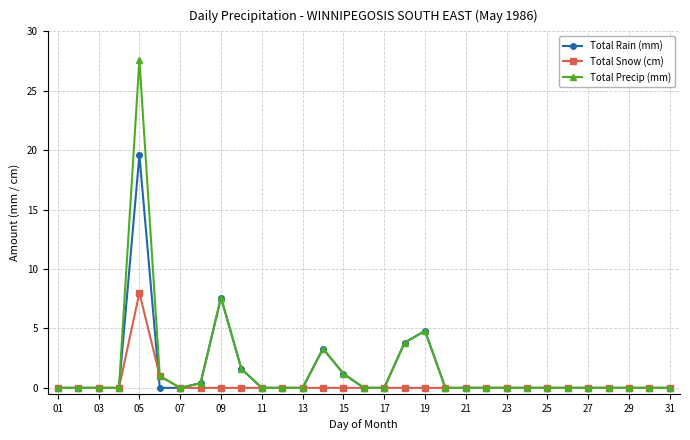

What is the greatest value displayed?

27.6